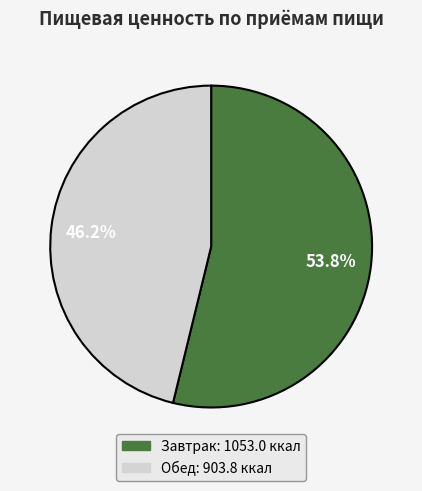

Which has a higher value, Обед or Завтрак?

Завтрак